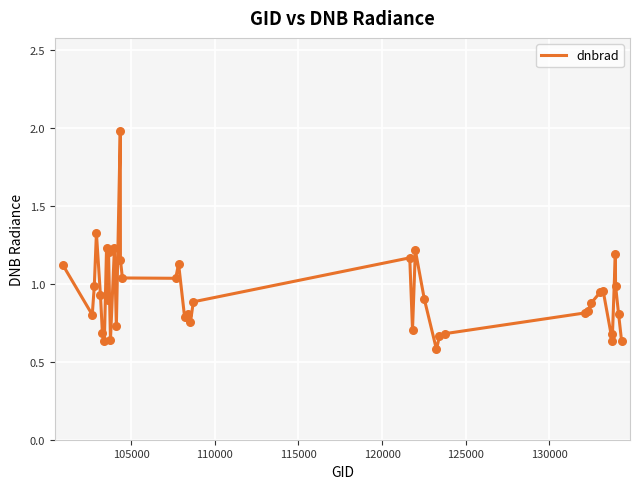

What is the difference between the maximum and minimum values?

1.4